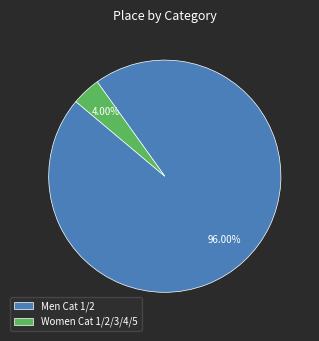

What is the ratio of the value at Men Cat 1/2 to the value at Women Cat 1/2/3/4/5?

24.0